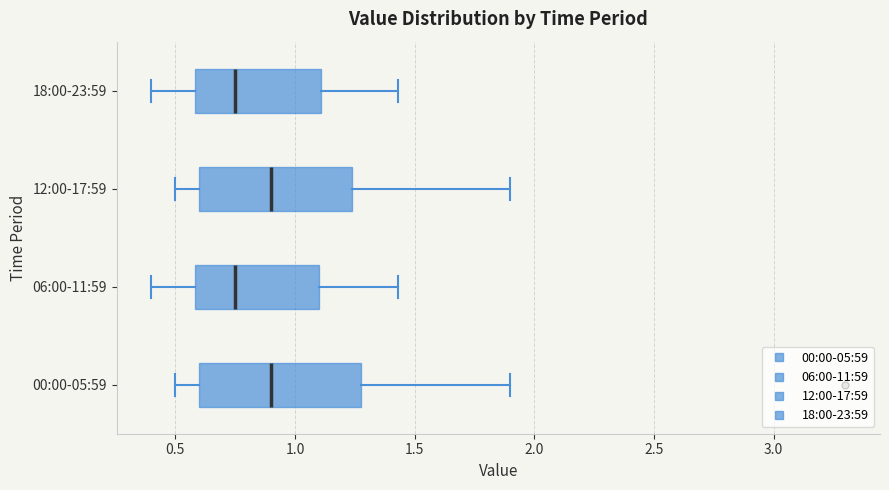

Where does the median line of the box for 00:00-05:59 sit on the x-axis? The values are not printed on the chart, so give them approximately, as read against the axis.

0.90